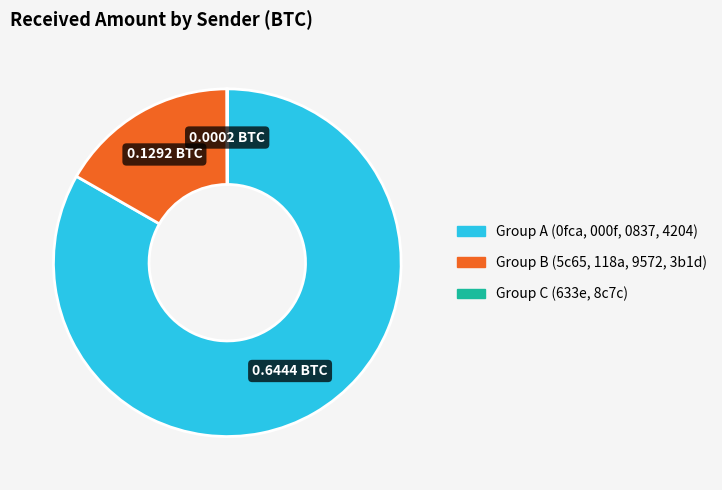

Is there a majority slice in this chart?

Yes